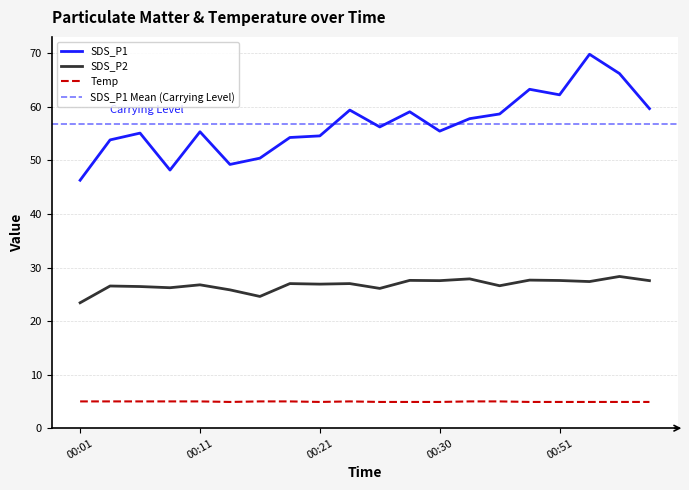

Reading right to left, transcribe all the data shown in this chart.

SDS_P1: 00:59=59.7	00:56=66.2	00:54=69.8	00:51=62.2	00:49=63.3	00:36=58.7	00:33=57.8	00:30=55.5	00:28=59.1	00:26=56.2	00:23=59.4	00:21=54.6	00:18=54.3	00:16=50.4	00:13=49.2	00:11=55.4	00:09=48.2	00:06=55.1	00:03=53.8	00:01=46.3
SDS_P2: 00:59=27.6	00:56=28.3	00:54=27.4	00:51=27.6	00:49=27.6	00:36=26.6	00:33=27.9	00:30=27.6	00:28=27.6	00:26=26.1	00:23=27.0	00:21=26.9	00:18=27.0	00:16=24.6	00:13=25.8	00:11=26.8	00:09=26.2	00:06=26.4	00:03=26.6	00:01=23.4
Temp: 00:59=4.9	00:56=4.9	00:54=4.9	00:51=4.9	00:49=4.9	00:36=5.0	00:33=5.0	00:30=4.9	00:28=4.9	00:26=4.9	00:23=5.0	00:21=4.9	00:18=5.0	00:16=5.0	00:13=4.9	00:11=5.0	00:09=5.0	00:06=5.0	00:03=5.0	00:01=5.0